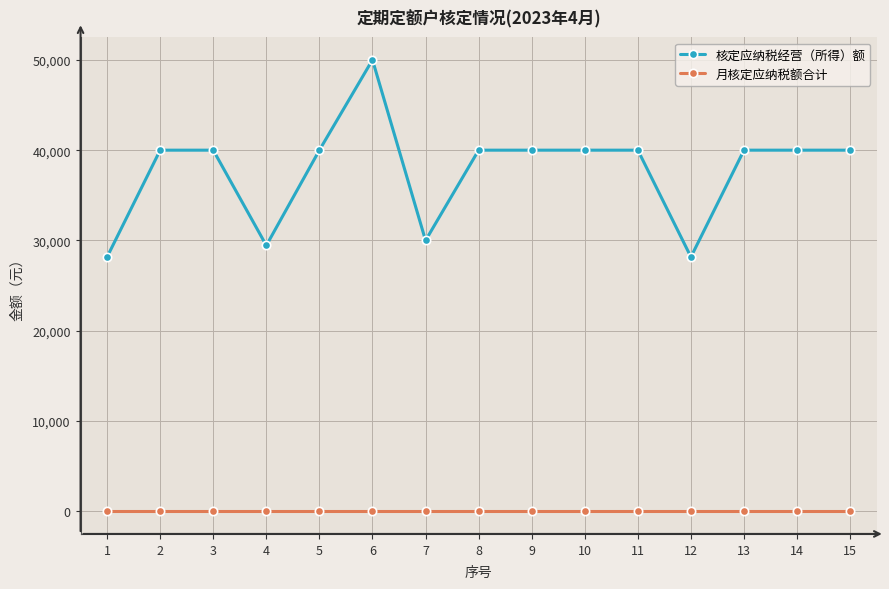

At 3, list the series in order from largest to smallest.

核定应纳税经营（所得）额, 月核定应纳税额合计